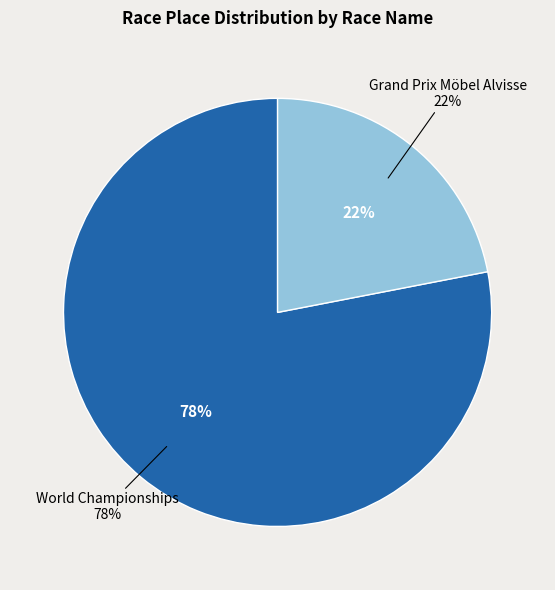

To the nearest percent, what percentage of the pie is Grand Prix Möbel Alvisse?

22%